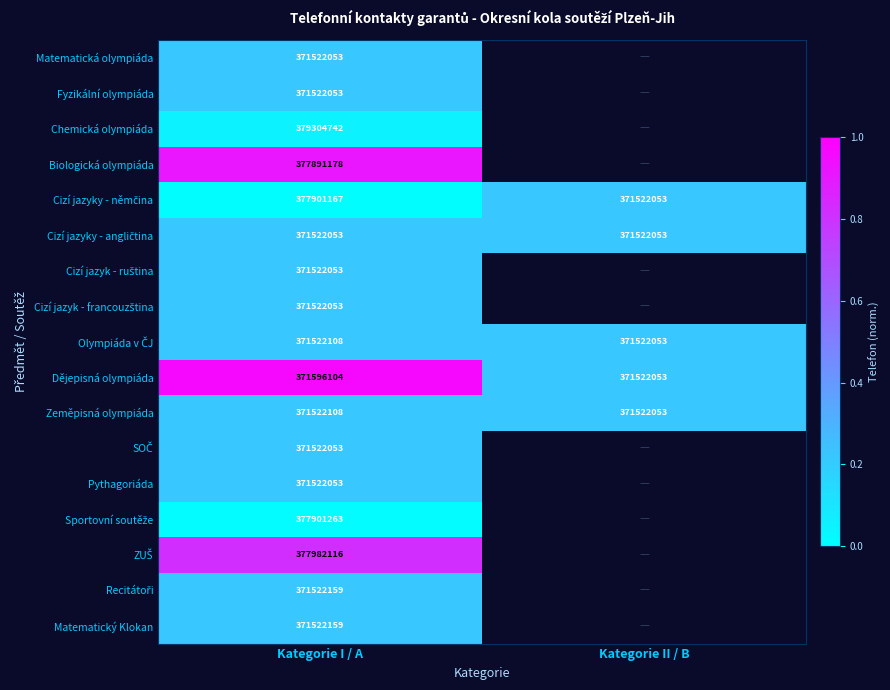

Which label corresponds to the smallest value in the chart?

Kategorie I / A